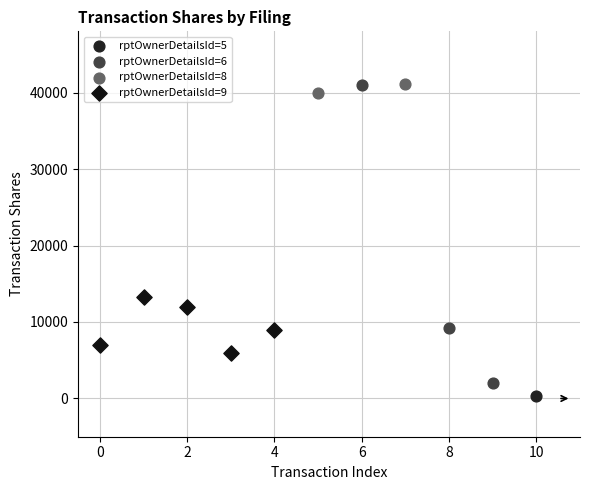

What are all the series names shown in the legend?

rptOwnerDetailsId=5, rptOwnerDetailsId=6, rptOwnerDetailsId=8, rptOwnerDetailsId=9